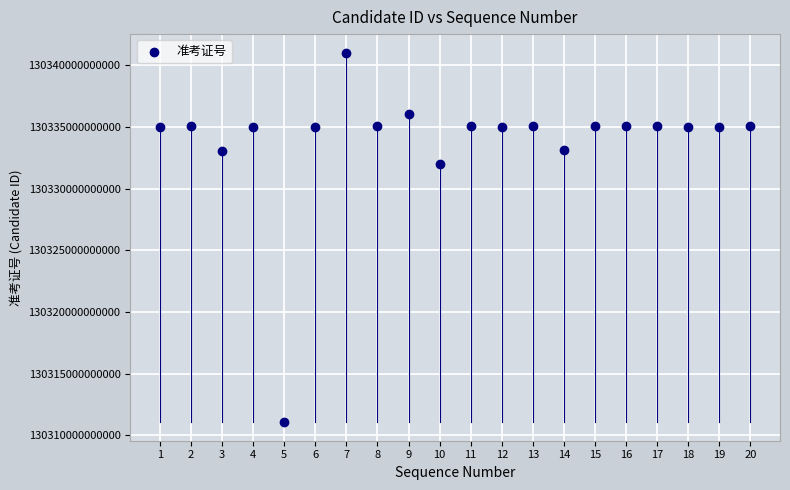

What Y value in the scatter plot is closest to 130326043251315?

130332011012405